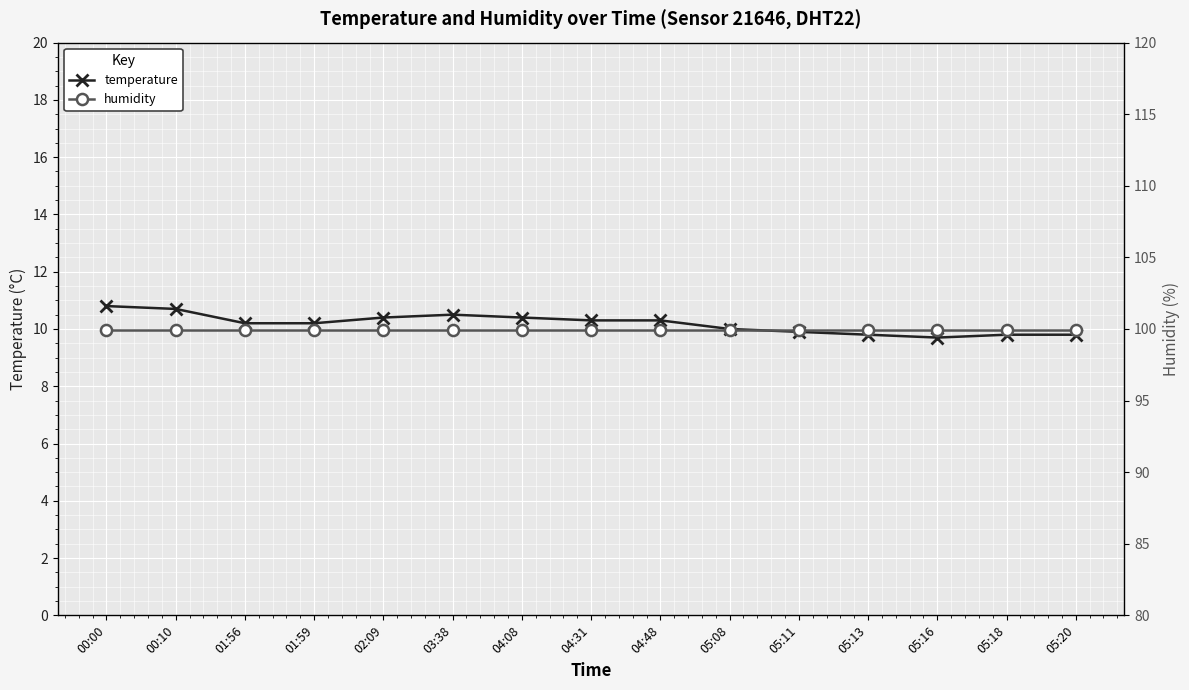

Which series has the widest spread of values?

temperature